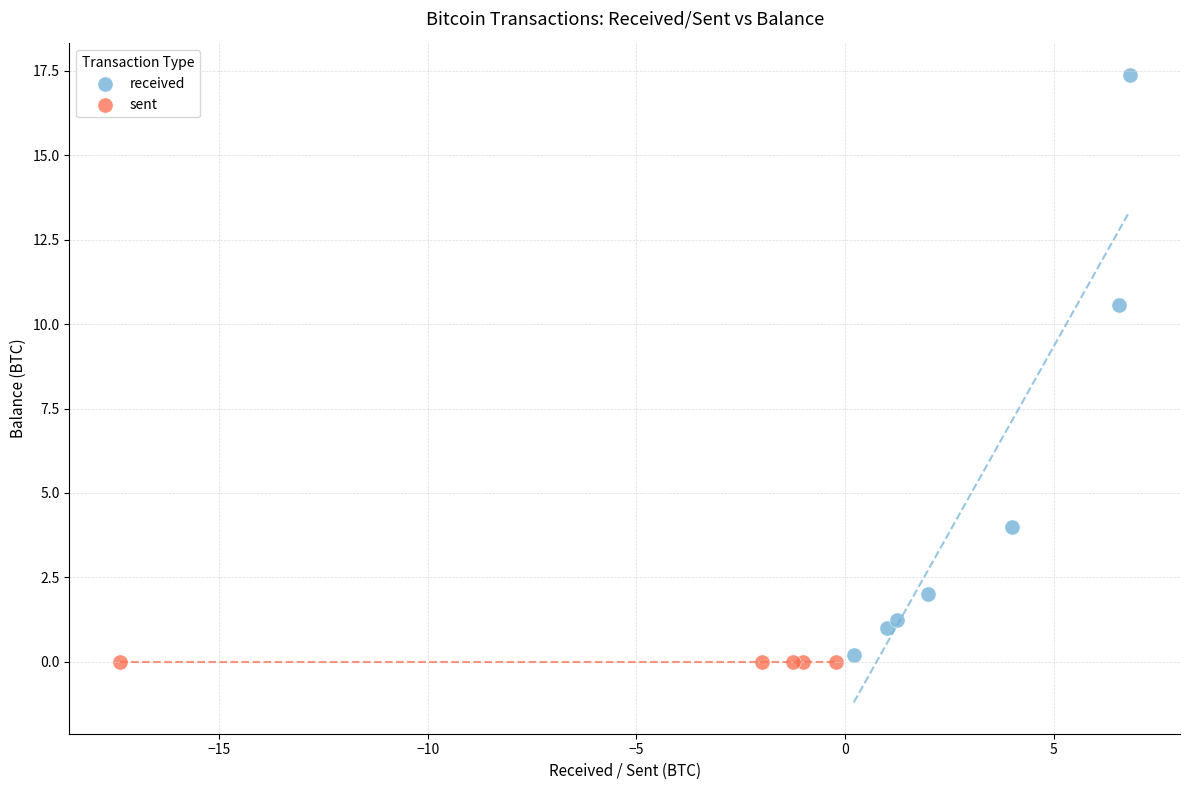

Which series reaches the maximum Y coordinate?

received